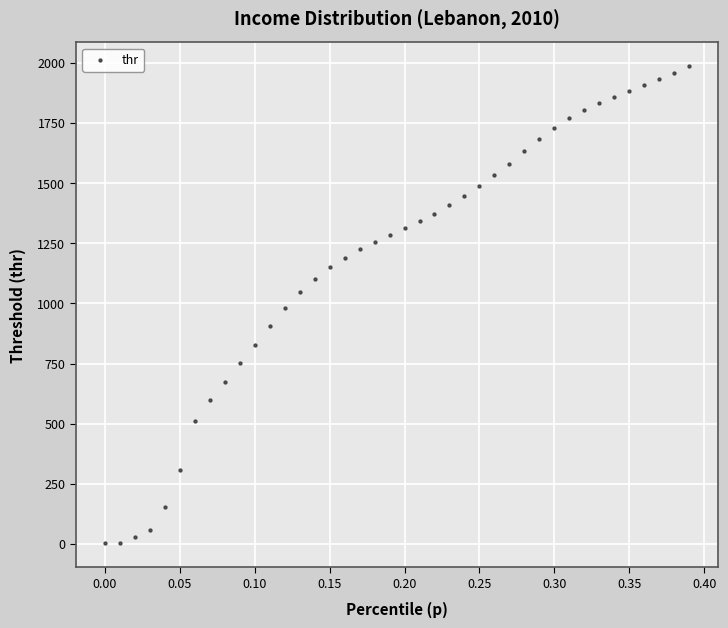

What is the range of X values (max minus min)?

0.4